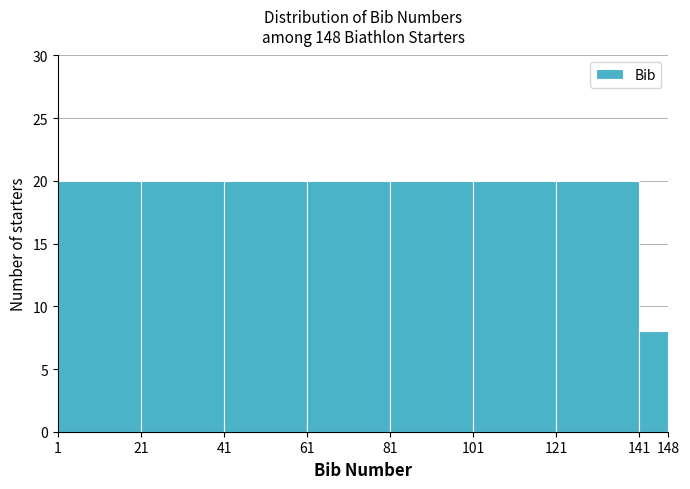

Reading left to right, transcribe this chart: for each bar, give the range it covers on the x-axis and its height. The values are not printed on the chart, so give them approximately, as read against the axis.

1 to 21: 20
21 to 41: 20
41 to 61: 20
61 to 81: 20
81 to 101: 20
101 to 121: 20
121 to 141: 20
141 to 148: 8